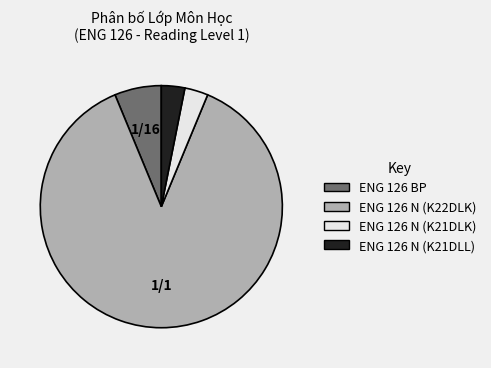

Combined, do ENG 126 BP and ENG 126 N (K22DLK) account for over 50%?

Yes